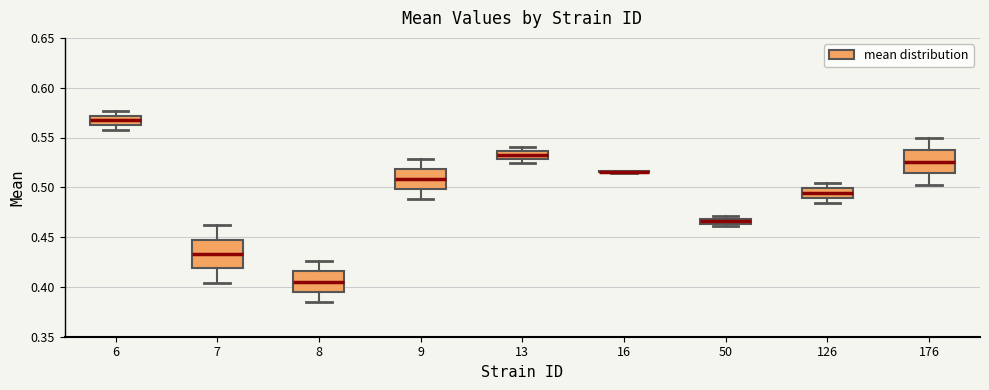

Where is the lower edge of the box at x = 9 on the y-axis? The values are not printed on the chart, so give them approximately, as read against the axis.

0.500